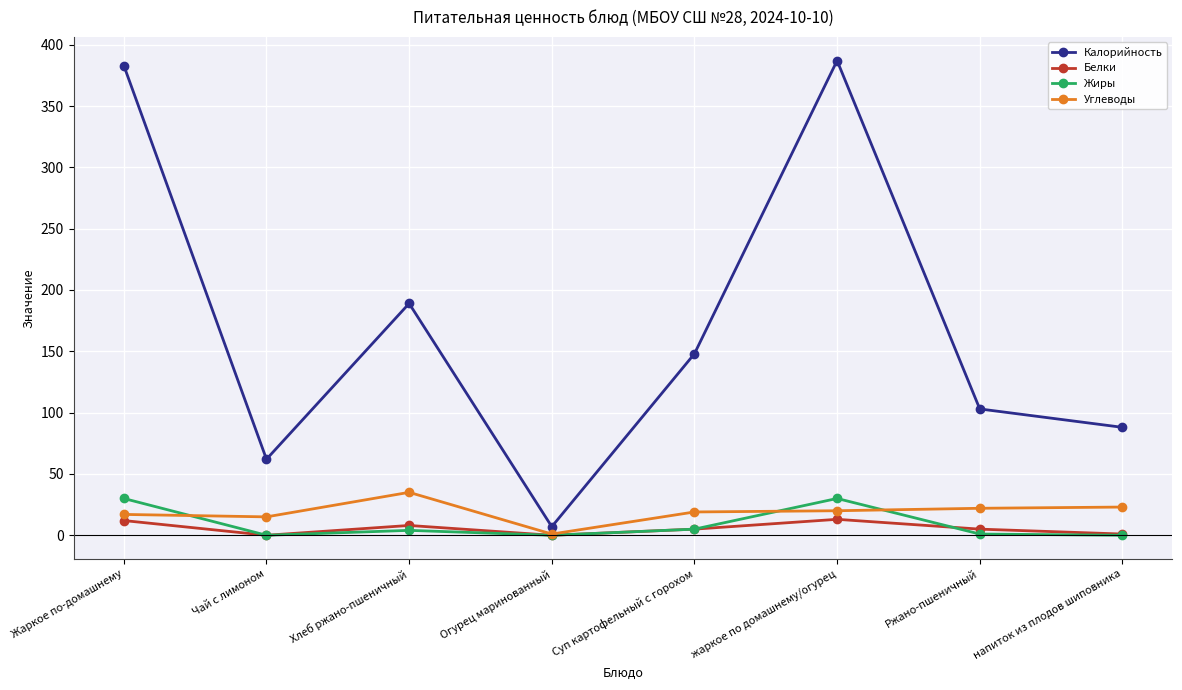

What position from the left is Хлеб ржано-пшеничный?

3